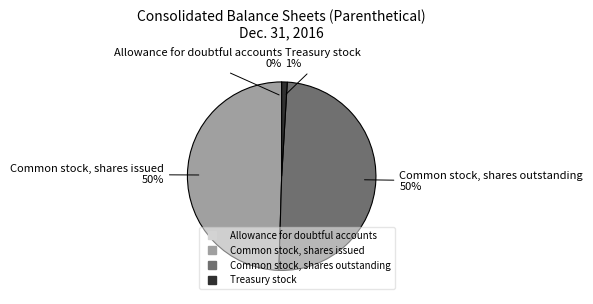

Is there a majority slice in this chart?

No